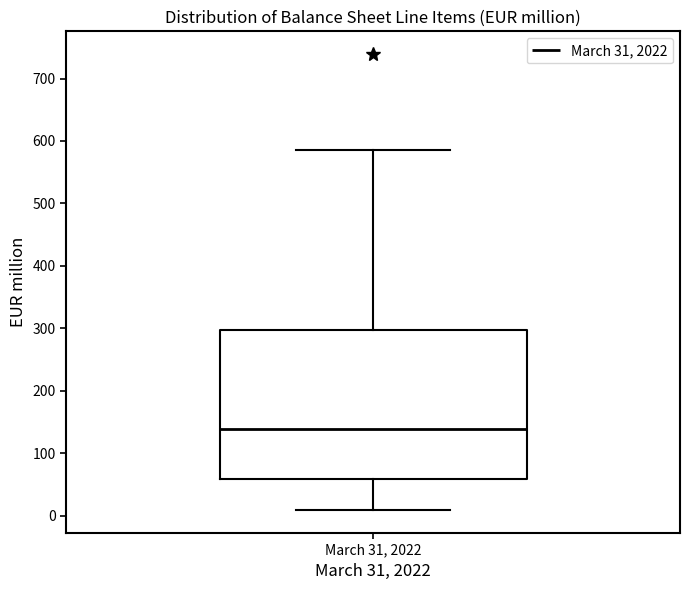

Transcribe this box plot: give where the median line is, the range the box spans, and where the two whiskers end, as read against the y-axis. The values are not printed on the chart, so give them approximately, as read against the axis.

median 140, box 60 to 300, whiskers 10 to 590